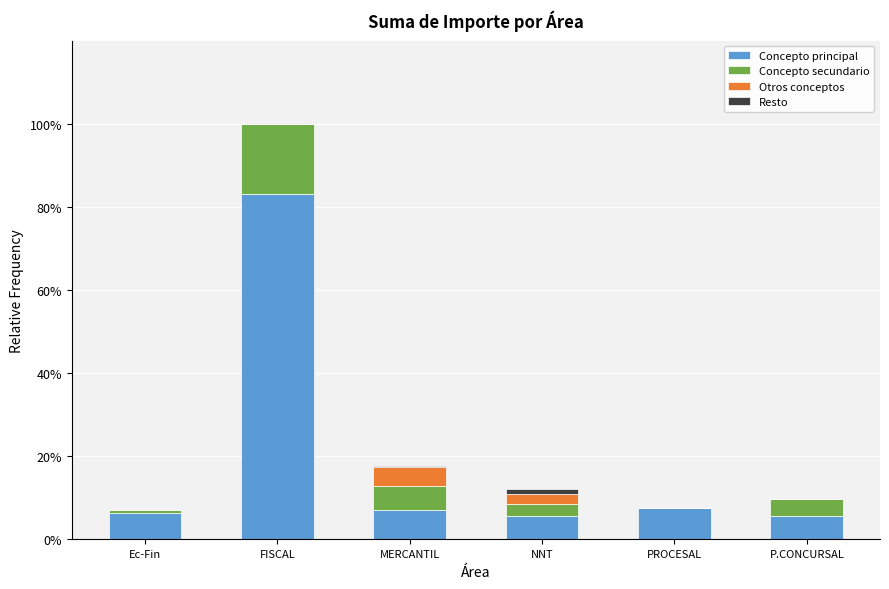

Which category has the highest value in the Concepto principal series?

FISCAL